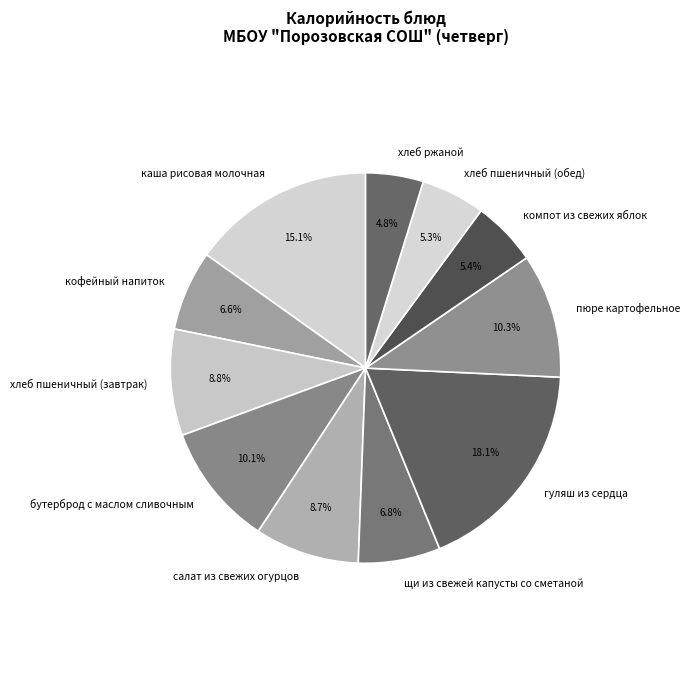

To the nearest percent, what is the difference between the кофейный напиток and хлеб пшеничный (завтрак) slice percentages?

2%